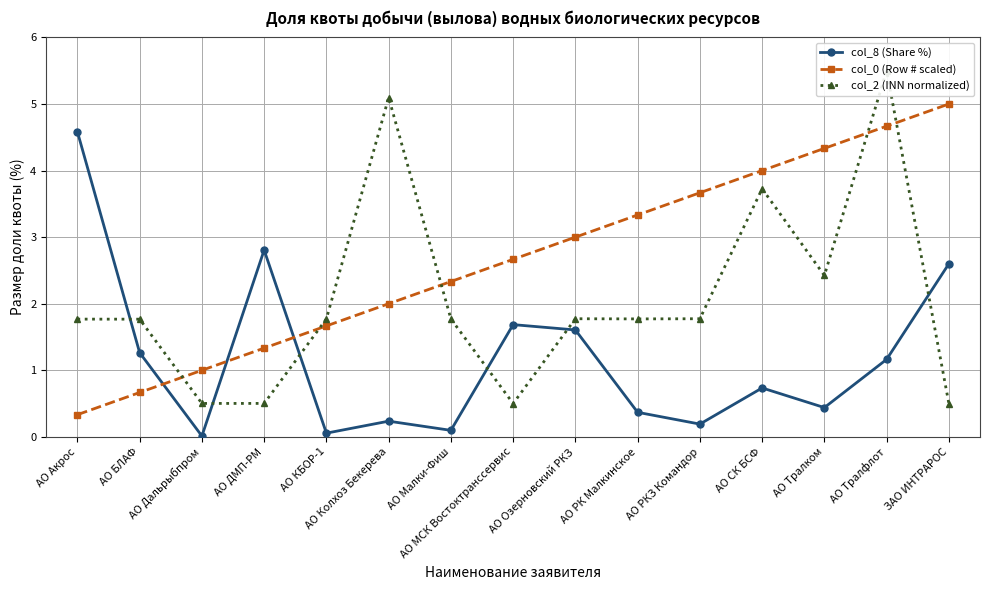

How many intersections are there between col_8 (Share %) and col_0 (Row # scaled)?

3